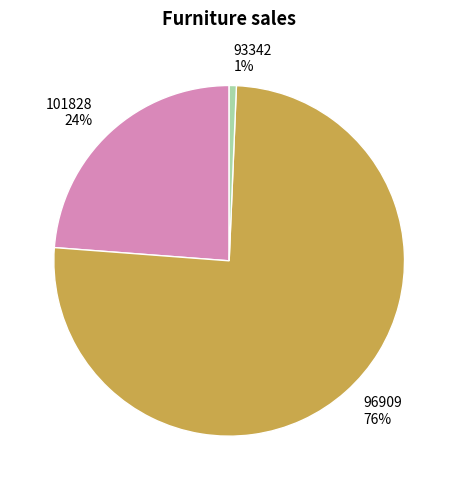

To the nearest percent, what portion does 101828 represent?

24%